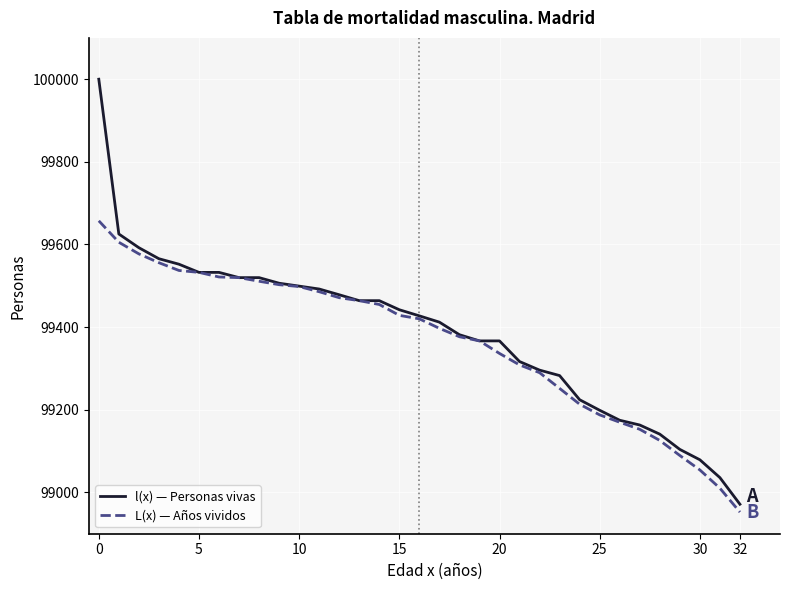

What is the lowest value of the l(x) — Personas vivas series?

98971.4